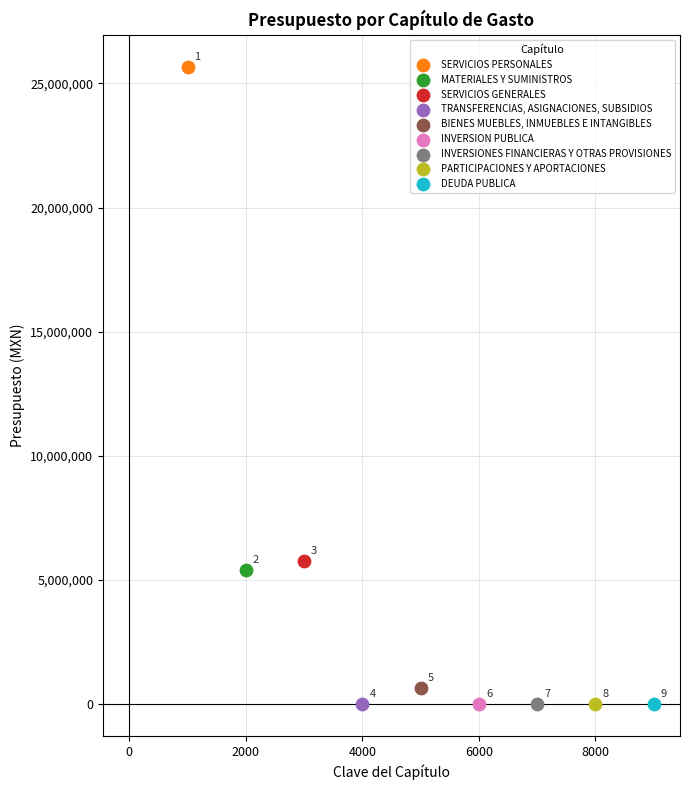

What are all the series names shown in the legend?

SERVICIOS PERSONALES, MATERIALES Y SUMINISTROS, SERVICIOS GENERALES, TRANSFERENCIAS, ASIGNACIONES, SUBSIDIOS, BIENES MUEBLES, INMUEBLES E INTANGIBLES, INVERSION PUBLICA, INVERSIONES FINANCIERAS Y OTRAS PROVISIONES, PARTICIPACIONES Y APORTACIONES, DEUDA PUBLICA